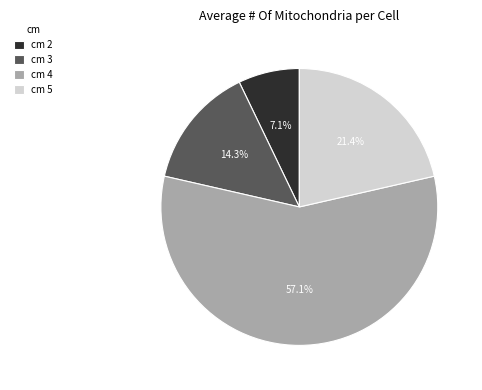

What is the total percentage of cm 4 and cm 2?

64.3%